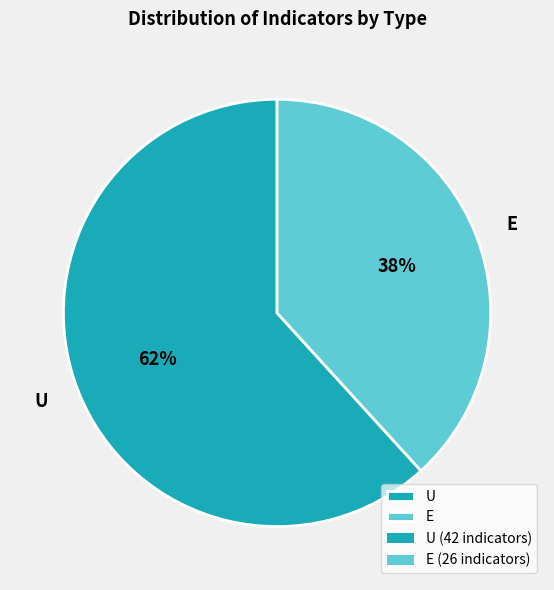

To the nearest percent, what is the difference between the largest and smallest slice percentages?

24%